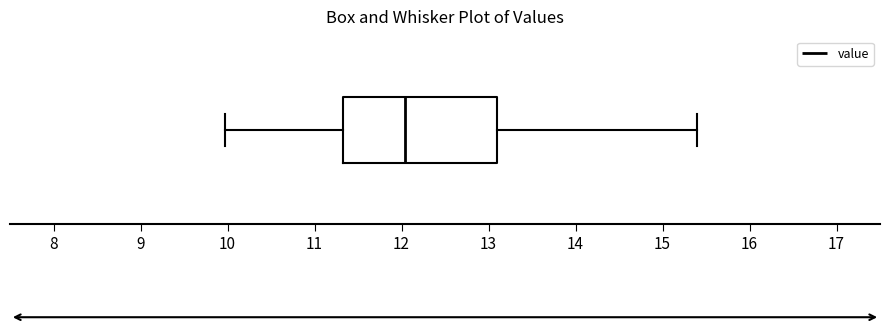

Transcribe this box plot: give where the median line is, the range the box spans, and where the two whiskers end, as read against the x-axis. The values are not printed on the chart, so give them approximately, as read against the axis.

median 12.0, box 11.3 to 13.1, whiskers 10.0 to 15.4